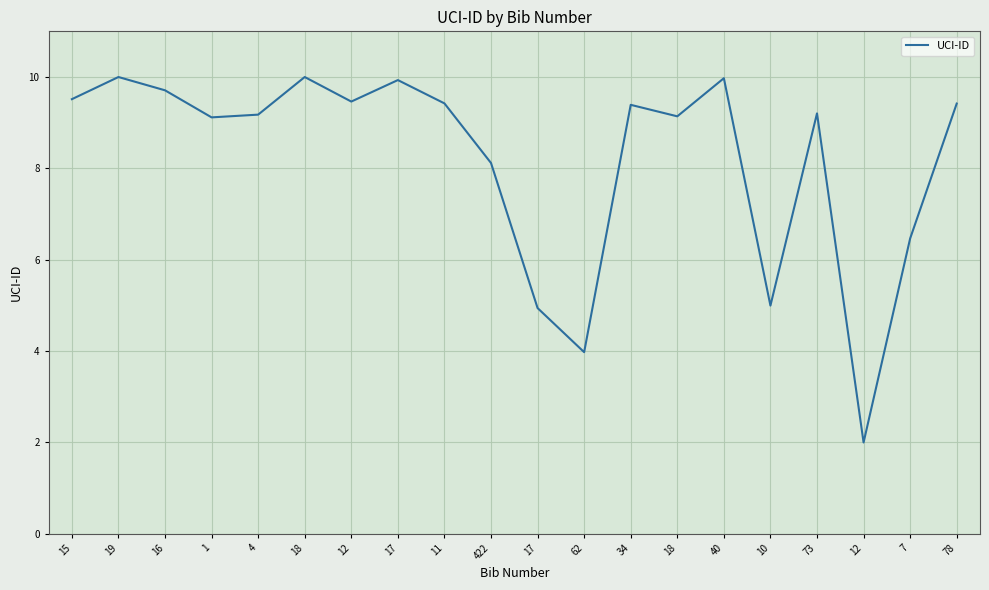

Does the chart display data point markers on the line(s)?

No